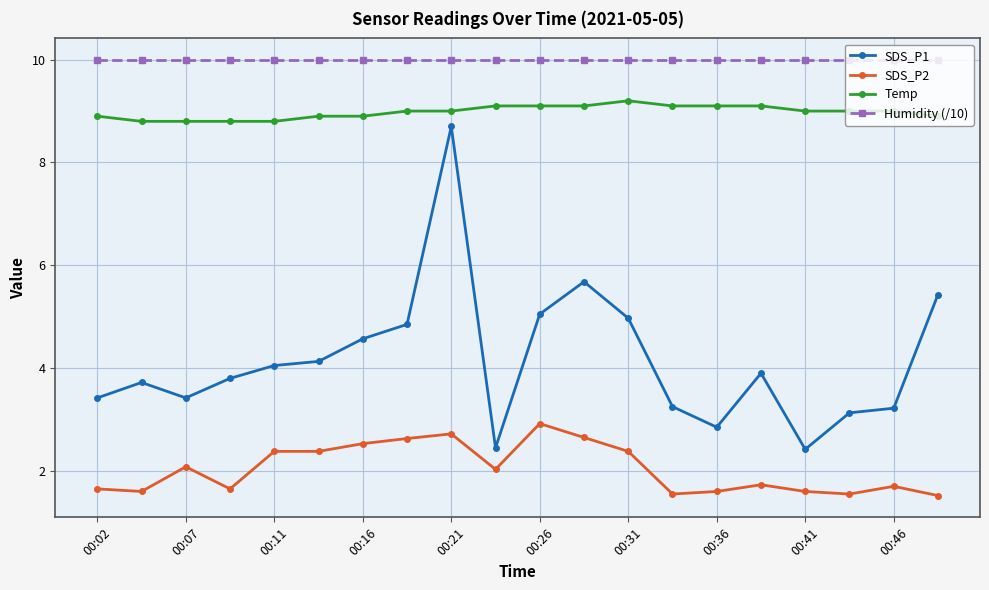

True or false: SDS_P2 has more than 1 points higher than both neighbors.

True